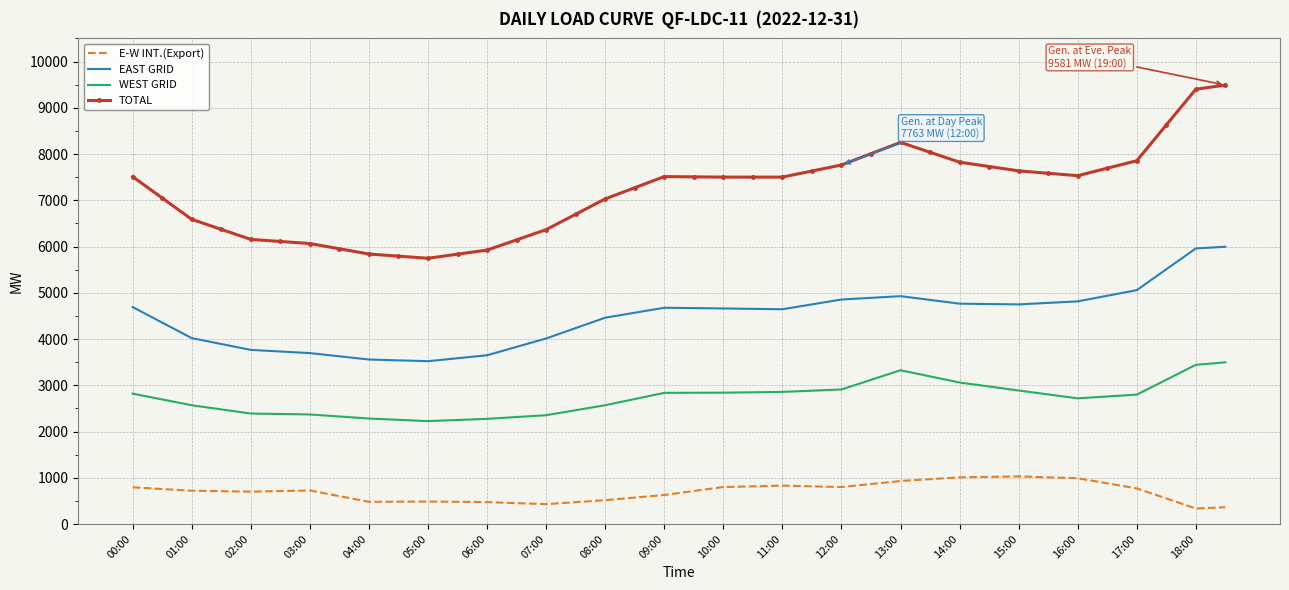

What is the maximum value for E-W INT.(Export)?

1030.0